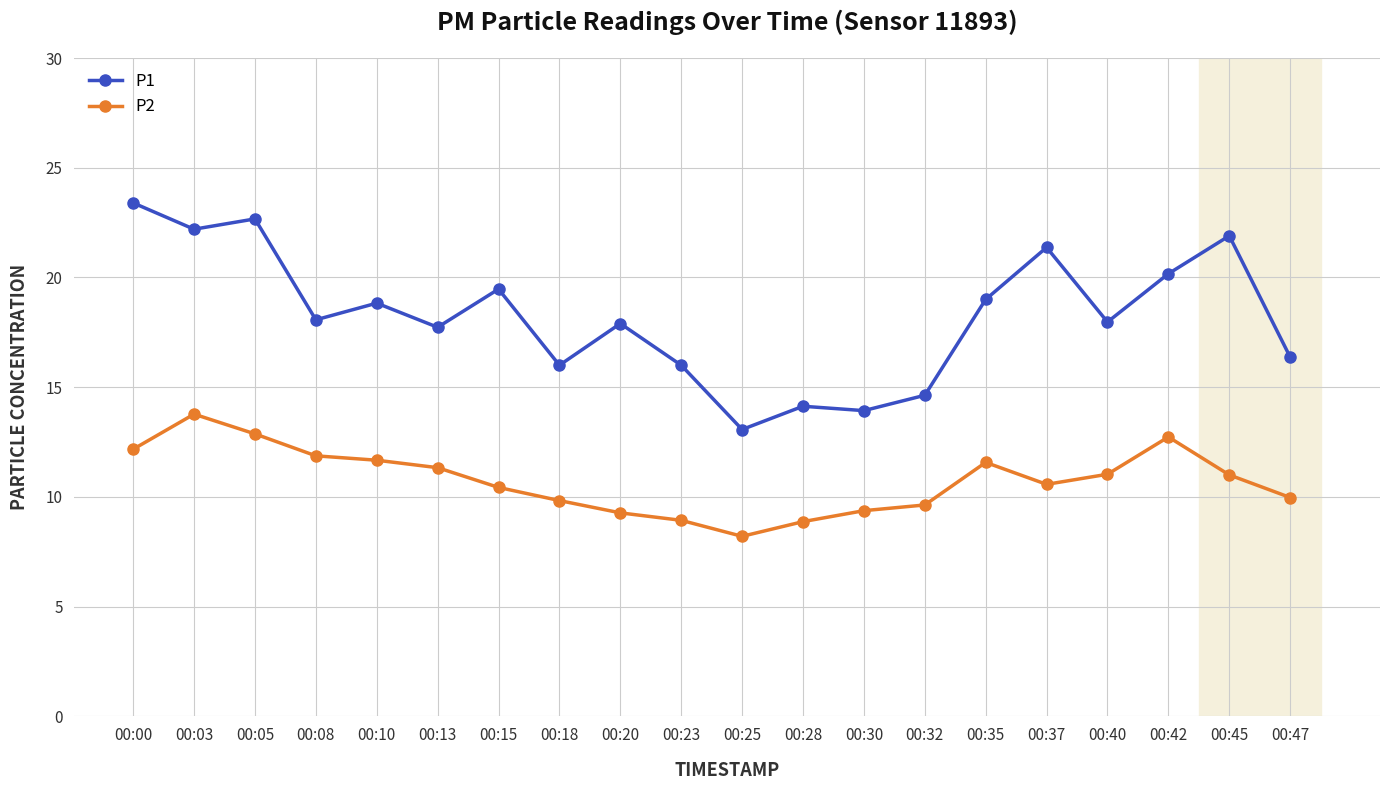

What is the difference between the highest and lowest values at 00:20?

8.6